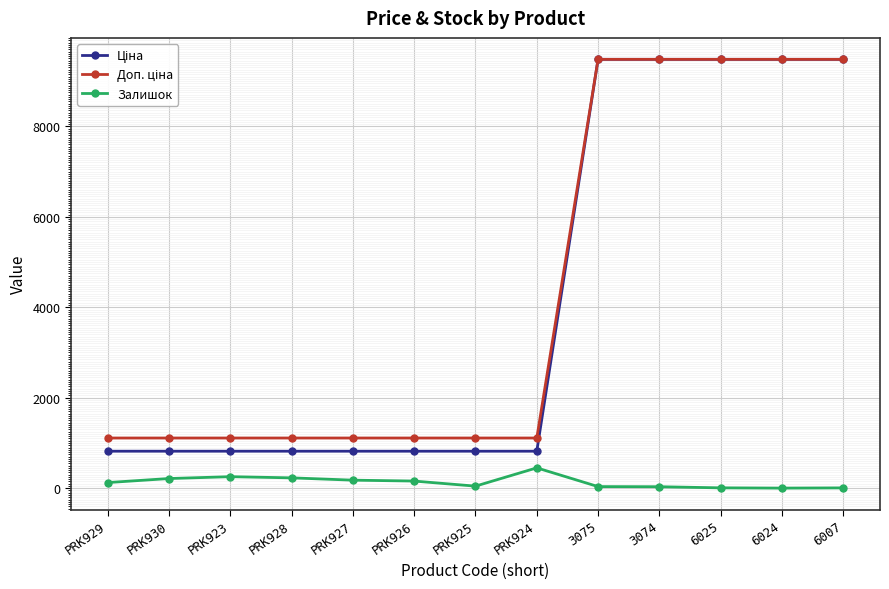

What position from the left is 6025?

11